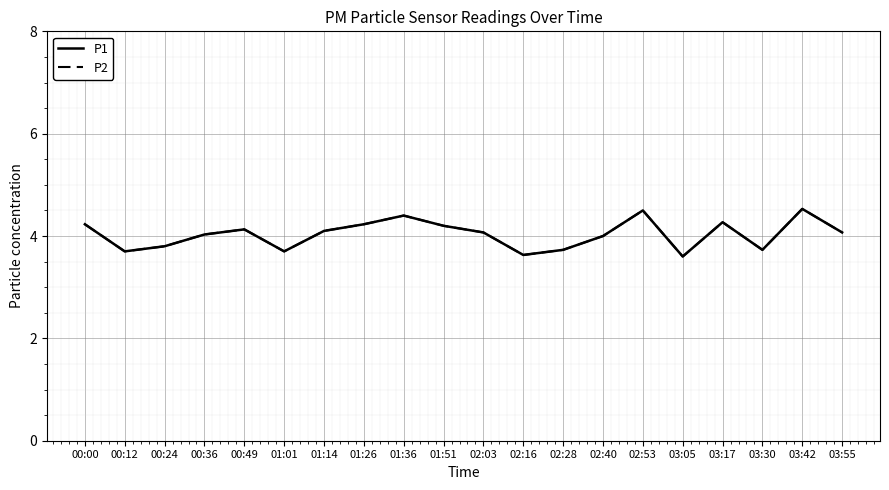

List the labels in order of P1 value, largest first.

03:42, 02:53, 01:36, 03:17, 00:00, 01:26, 01:51, 00:49, 01:14, 02:03, 03:55, 00:36, 02:40, 00:24, 02:28, 03:30, 00:12, 01:01, 02:16, 03:05